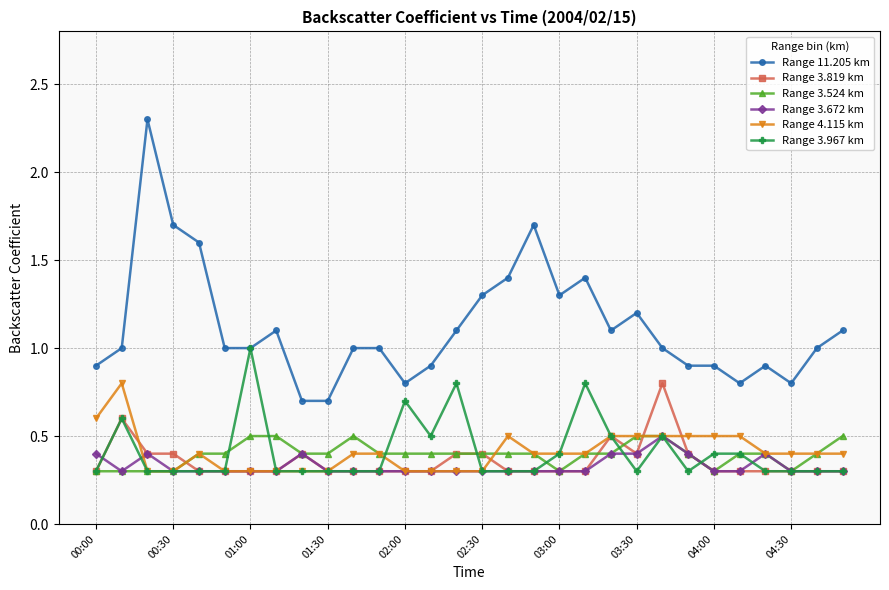

Count the Range 4.115 km values in the range 0 to 1.

30